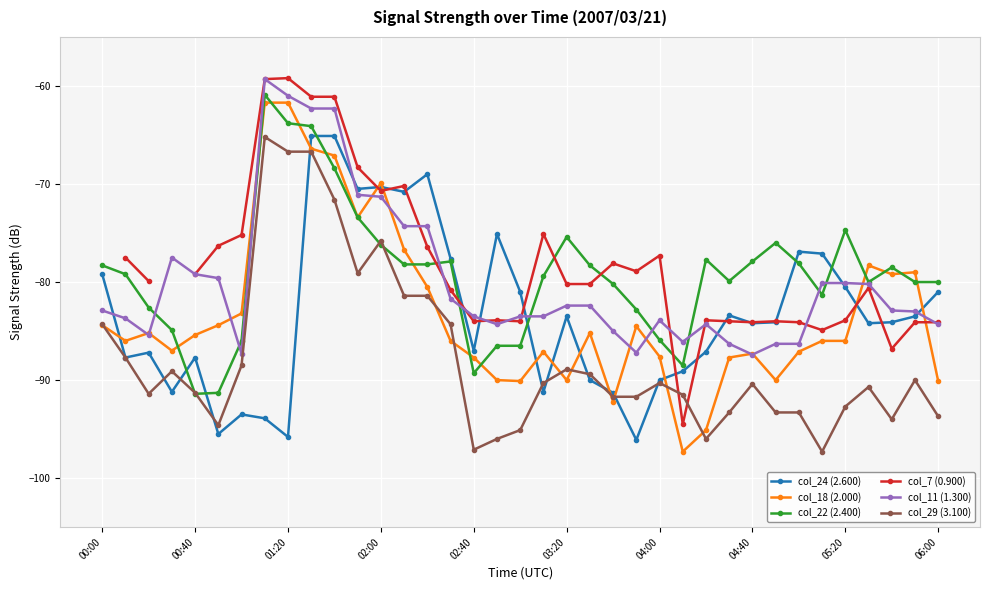

What is the minimum value for col_18 (2.000)?

-97.3